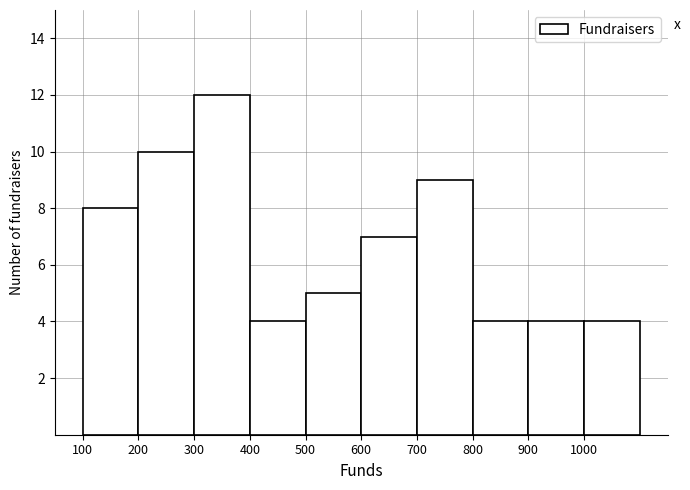

Reading left to right, transcribe this chart: for each bar, give the range it covers on the x-axis and its height. The values are not printed on the chart, so give them approximately, as read against the axis.

100 to 200: 8
200 to 300: 10
300 to 400: 12
400 to 500: 4
500 to 600: 5
600 to 700: 7
700 to 800: 9
800 to 900: 4
900 to 1000: 4
1000 to 1100: 4